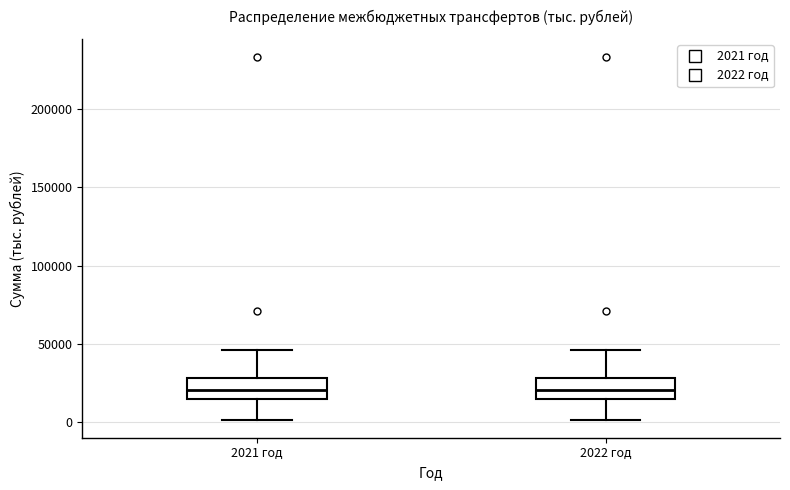

Reading left to right, transcribe this box plot: for each box, give where its median line is, the range the box spans, and where its two whiskers end, as read against the y-axis. The values are not printed on the chart, so give them approximately, as read against the axis.

2021 год: median 20000, box 15000 to 30000, whiskers 0 to 45000
2022 год: median 20000, box 15000 to 30000, whiskers 0 to 45000